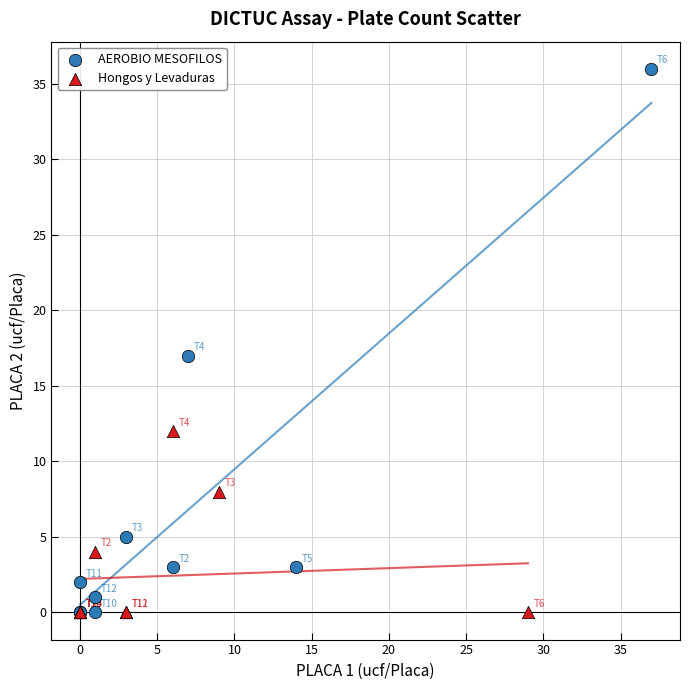

Which series has the widest spread of Y values?

AEROBIO MESOFILOS